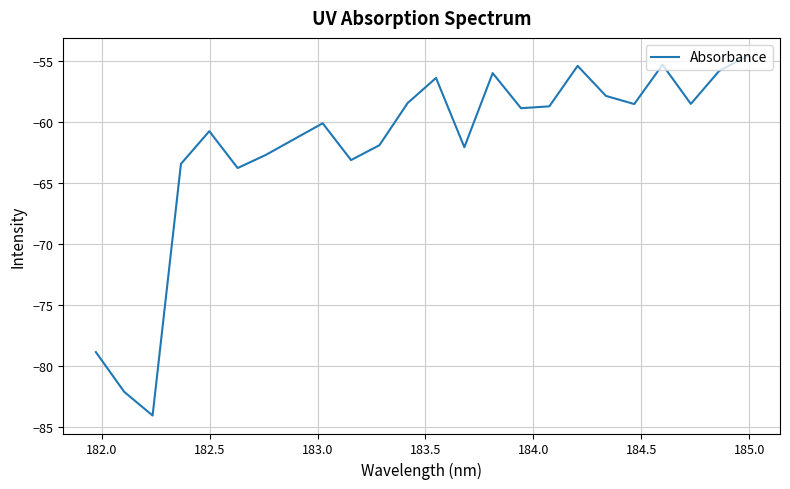

What is the greatest value displayed?

-54.6